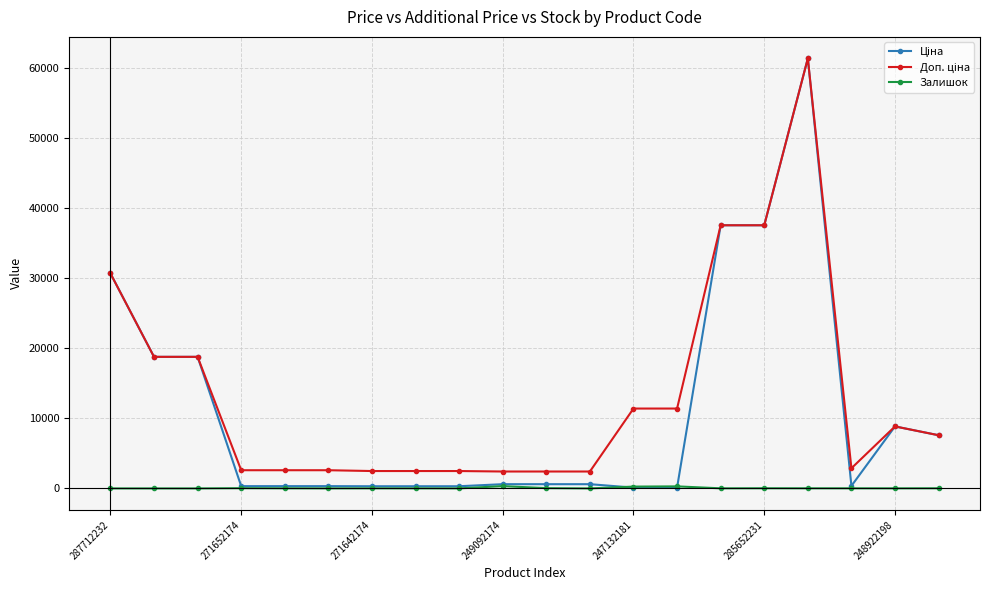

What is the greatest value displayed?

61434.3